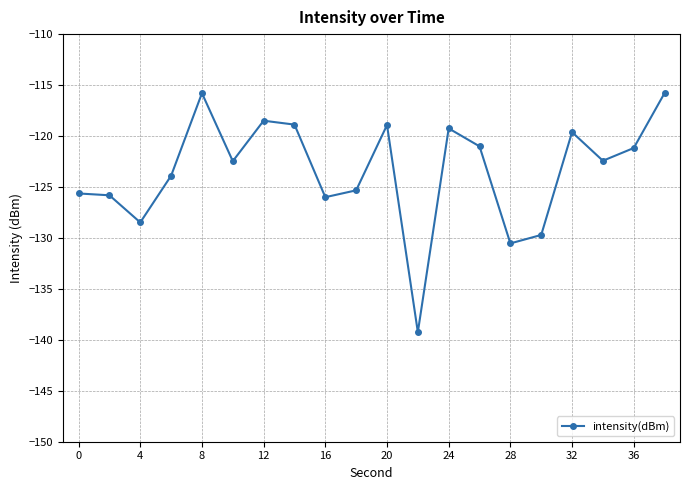

What is the minimum value shown in the chart?

-139.2